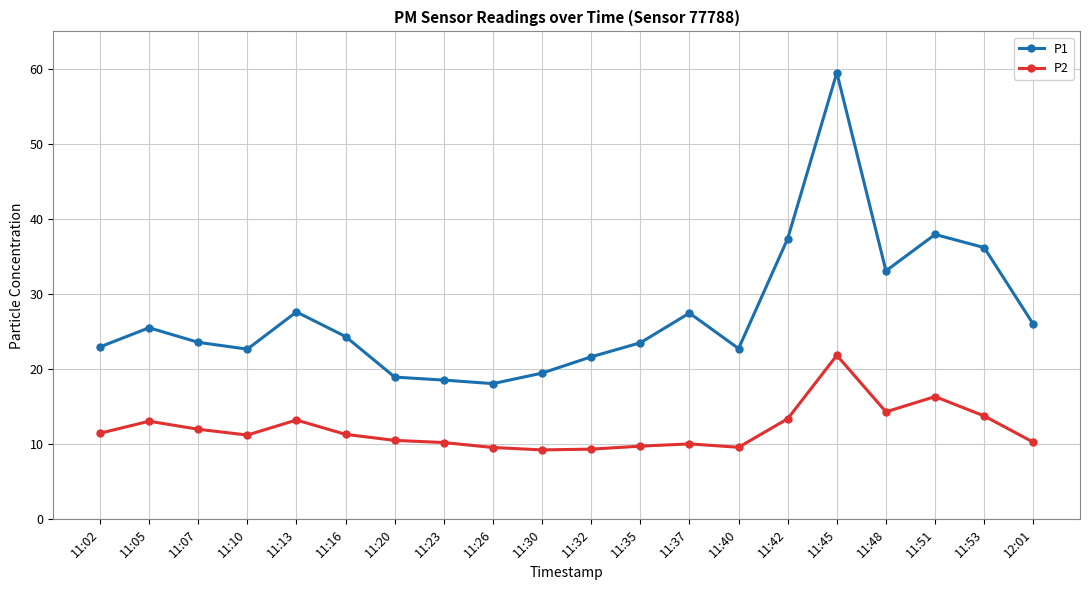

How many distinct data groups are displayed?

2